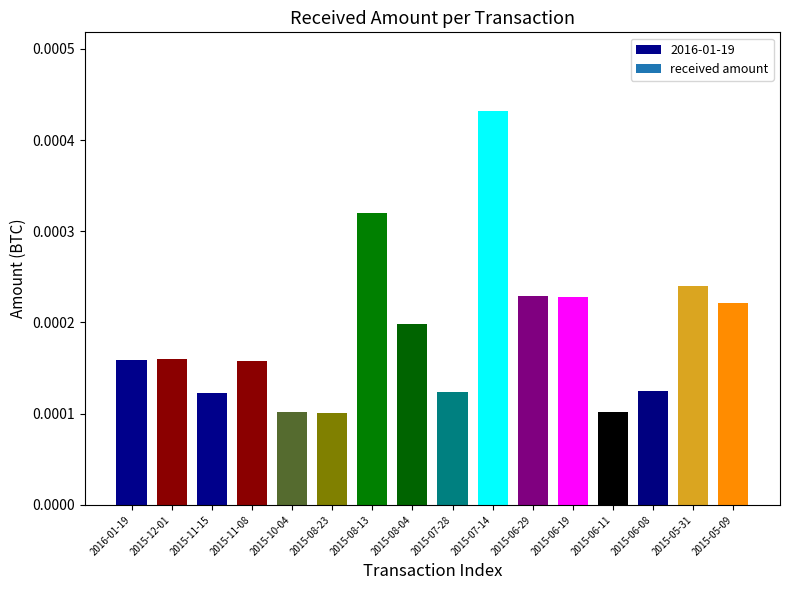

At which category is the sum across all series the highest?

2015-07-14